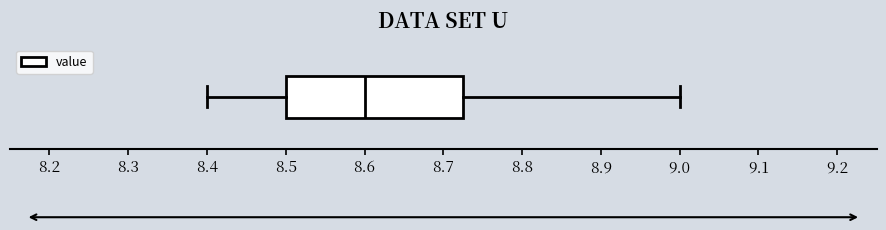

Read this box plot against the x-axis: the position of the median line, the range covered by the box, and the ends of both whiskers. The values are not printed on the chart, so give them approximately, as read against the axis.

median 8.60, box 8.50 to 8.73, whiskers 8.40 to 9.00